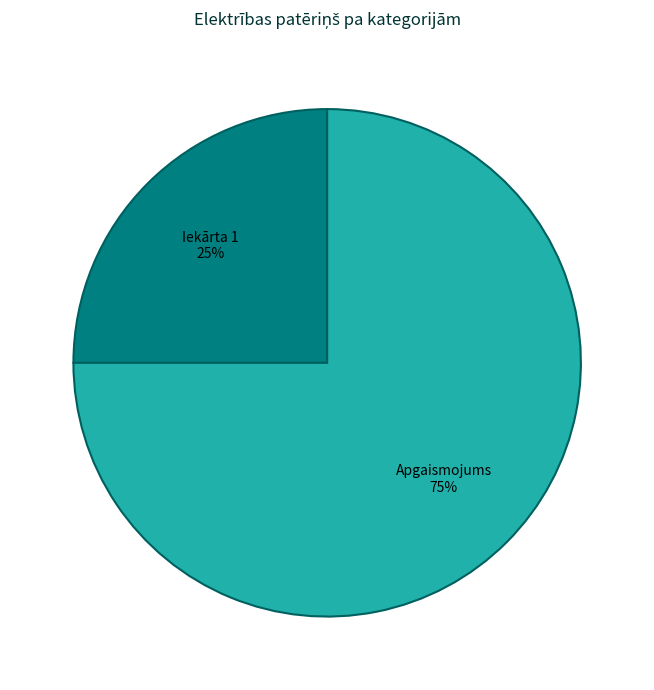

To the nearest percent, what is the difference between the Iekārta 1 and Apgaismojums slice percentages?

50%